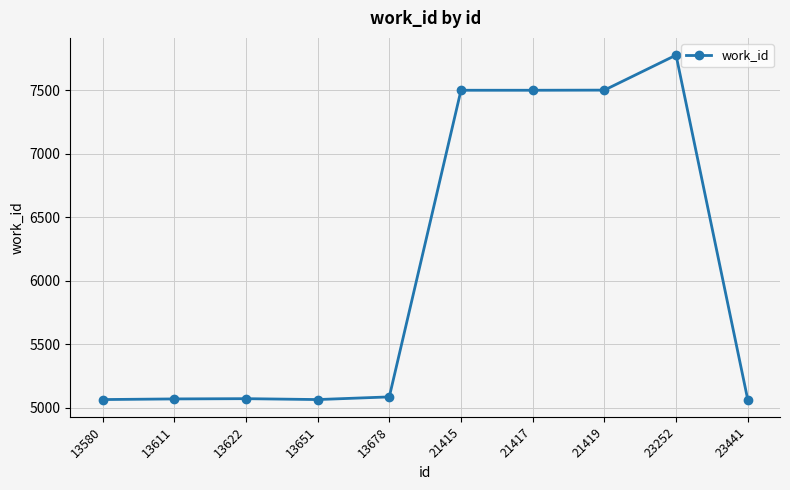

What value does the data have at 13611?

5068